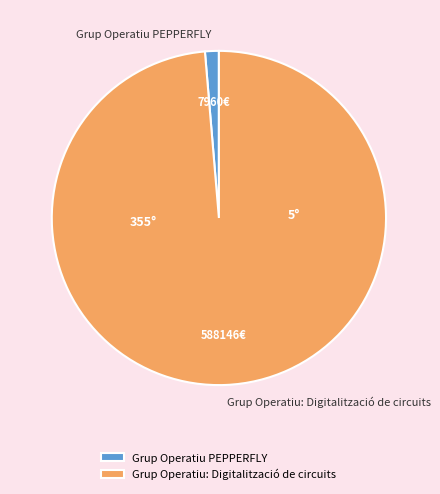

Is the sum of Grup Operatiu PEPPERFLY and Grup Operatiu: Digitalització de circuits greater than half?

Yes